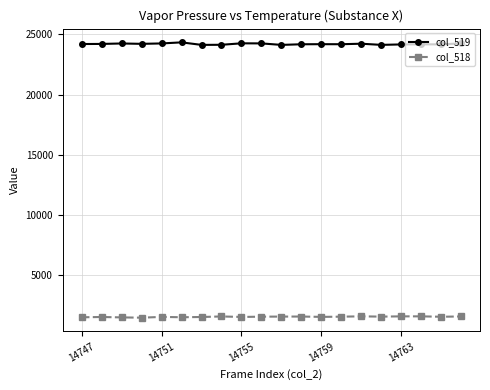

What is the average value of the col_519 series?

24190